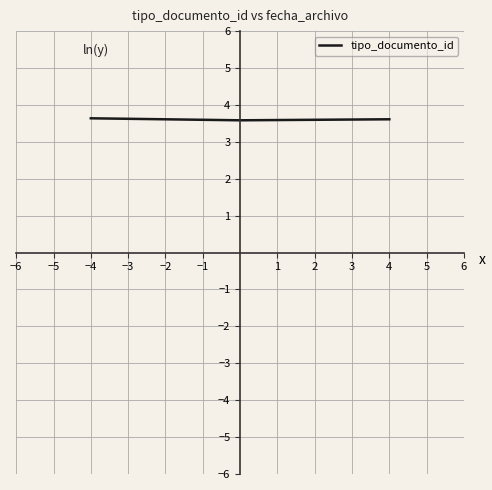

What is the greatest value displayed?

3.6